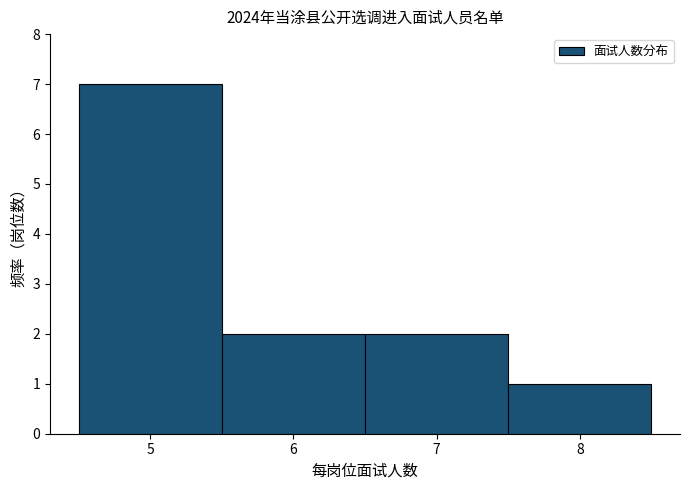

Reading left to right, transcribe this chart: for each bar, give the range it covers on the x-axis and its height. The values are not printed on the chart, so give them approximately, as read against the axis.

4.5 to 5.5: 7
5.5 to 6.5: 2
6.5 to 7.5: 2
7.5 to 8.5: 1